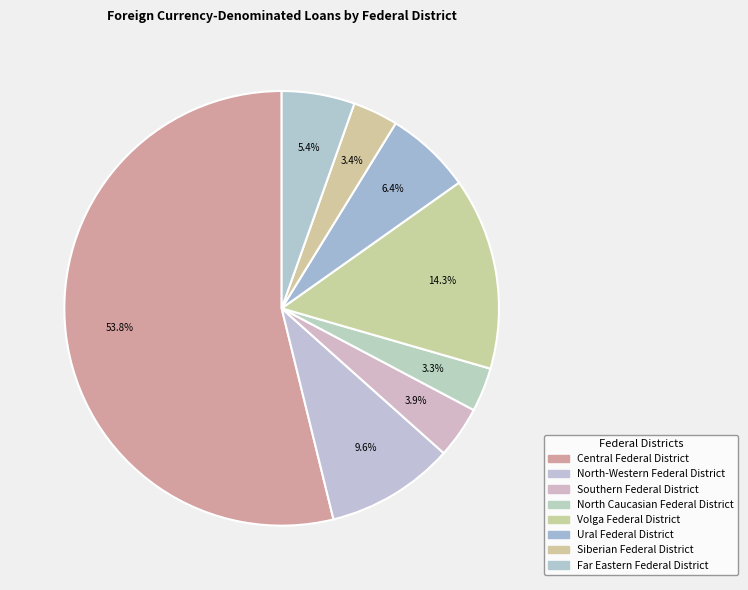

Is the sum of Siberian Federal District and North Caucasian Federal District greater than half?

No